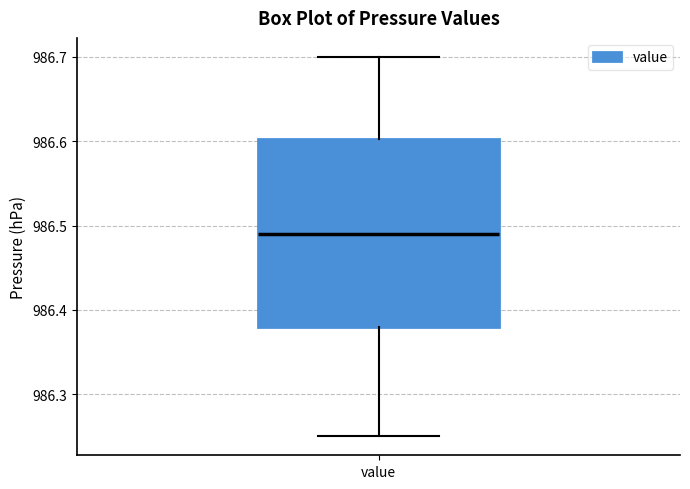

Read this box plot against the y-axis: the position of the median line, the range covered by the box, and the ends of both whiskers. The values are not printed on the chart, so give them approximately, as read against the axis.

median 986.49, box 986.38 to 986.60, whiskers 986.25 to 986.70